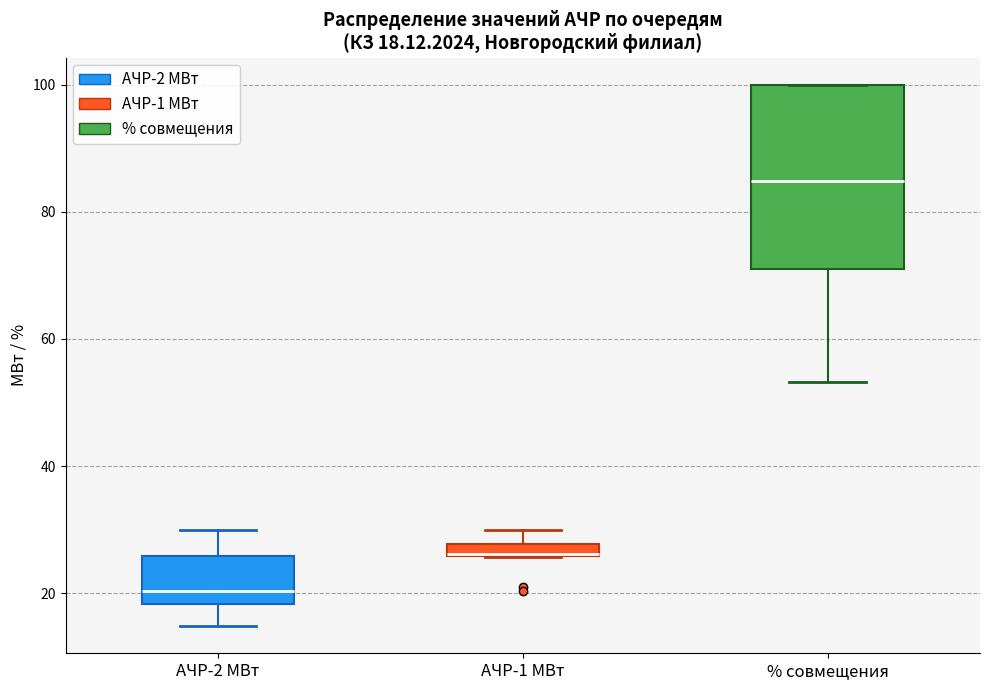

Which box is the tallest, from its lower edge to its upper edge?

% совмещения